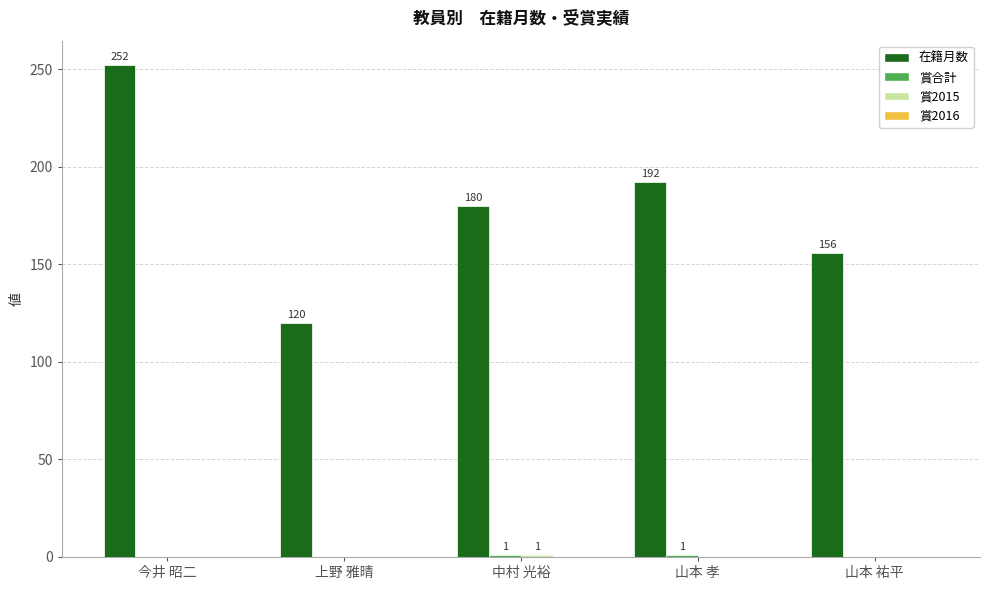

Which category has the highest value across all series?

今井 昭二